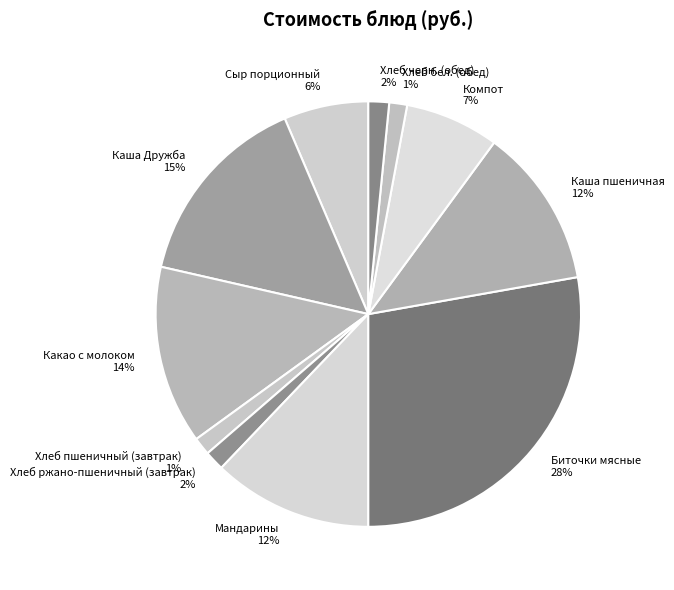

What is the ratio of the value at Хлеб пшеничный (завтрак) to the value at Каша пшеничная?

0.1